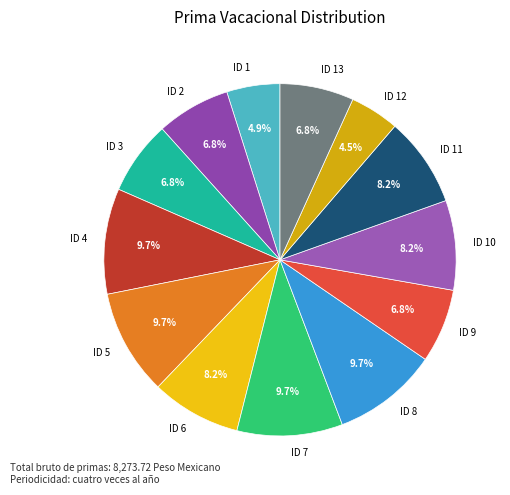

What portion of the pie excludes ID 7?

90.3%